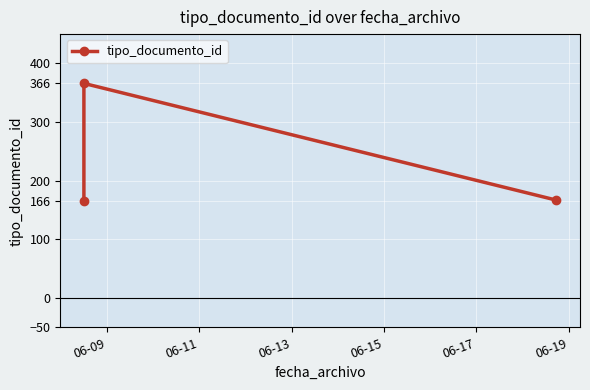

What is the value of the 1st point from the left?

166